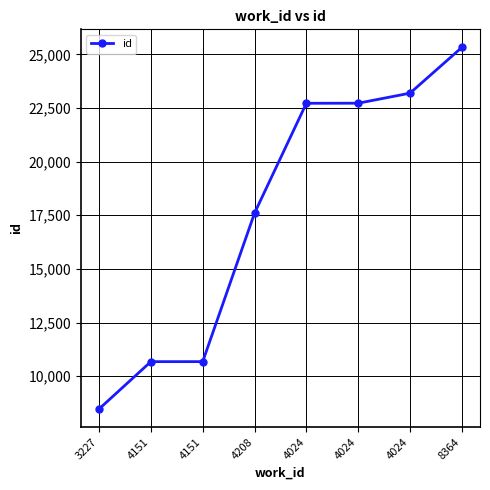

The value at 4024 is 15569. True or false?

False